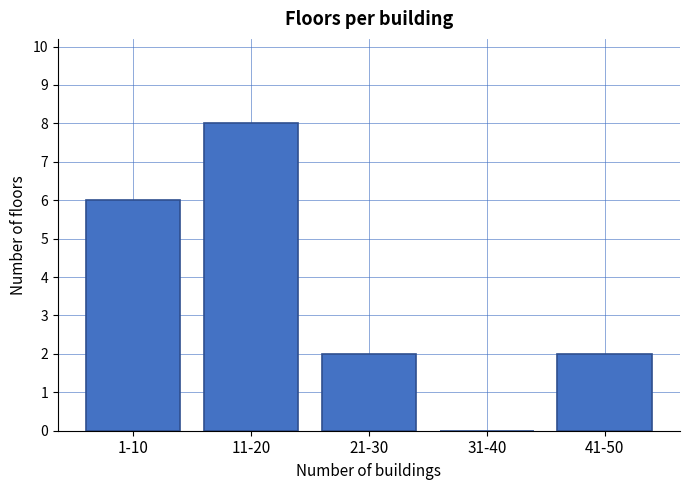

Reading right to left, transcribe all the data shown in this chart.

41-50=2	31-40=0	21-30=2	11-20=8	1-10=6